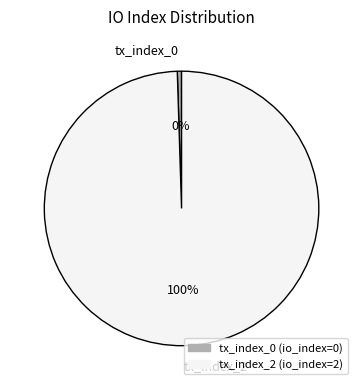

Does tx_index_0 account for over 50% of the chart?

No